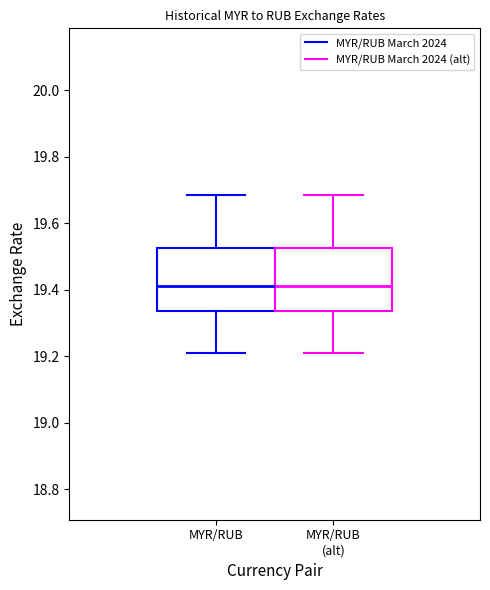

Reading left to right, transcribe this box plot: for each box, give where its median line is, the range the box spans, and where its two whiskers end, as read against the y-axis. The values are not printed on the chart, so give them approximately, as read against the axis.

MYR/RUB: median 19.42, box 19.34 to 19.52, whiskers 19.20 to 19.68
MYR/RUB (alt): median 19.42, box 19.34 to 19.52, whiskers 19.20 to 19.68